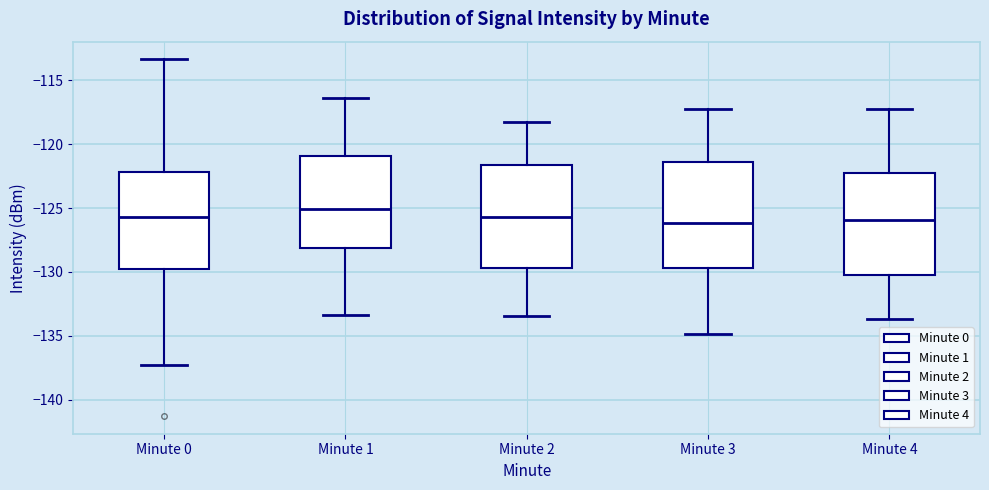

Reading left to right, transcribe this box plot: for each box, give where its median line is, the range the box spans, and where its two whiskers end, as read against the y-axis. The values are not printed on the chart, so give them approximately, as read against the axis.

Minute 0: median -125.5, box -130.0 to -122.0, whiskers -137.5 to -113.5
Minute 1: median -125.0, box -128.0 to -121.0, whiskers -133.5 to -116.5
Minute 2: median -125.5, box -129.5 to -121.5, whiskers -133.5 to -118.0
Minute 3: median -126.0, box -129.5 to -121.5, whiskers -135.0 to -117.0
Minute 4: median -126.0, box -130.0 to -122.0, whiskers -133.5 to -117.0